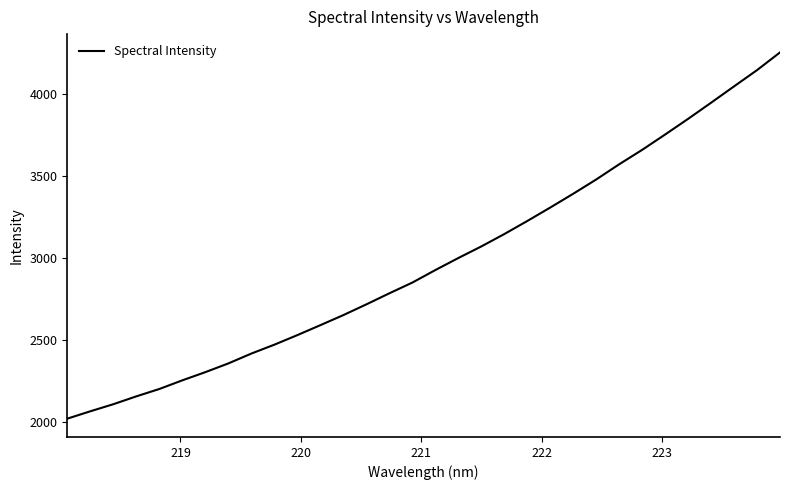

What is the minimum value shown in the chart?

2019.9